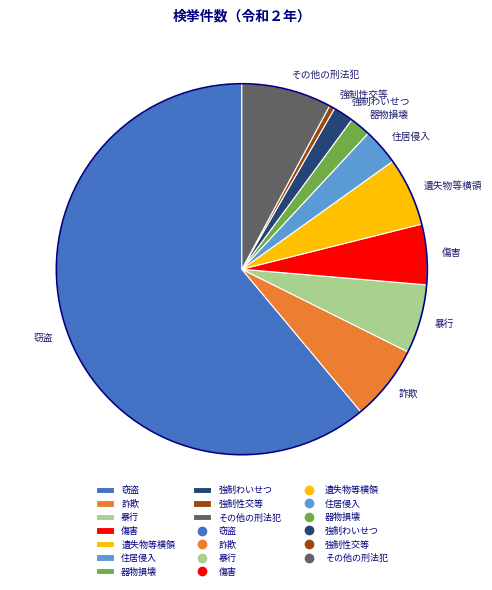

Between 強制わいせつ and 窃盗, which is larger?

窃盗